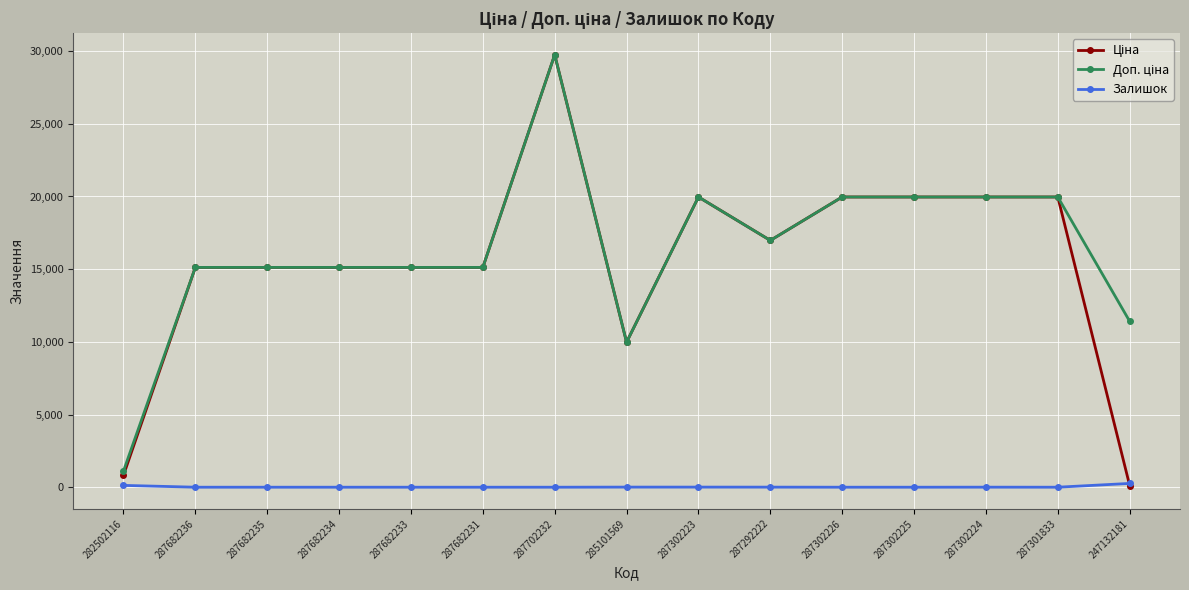

The value of Залишок at 287302226 is 0.0. True or false?

True